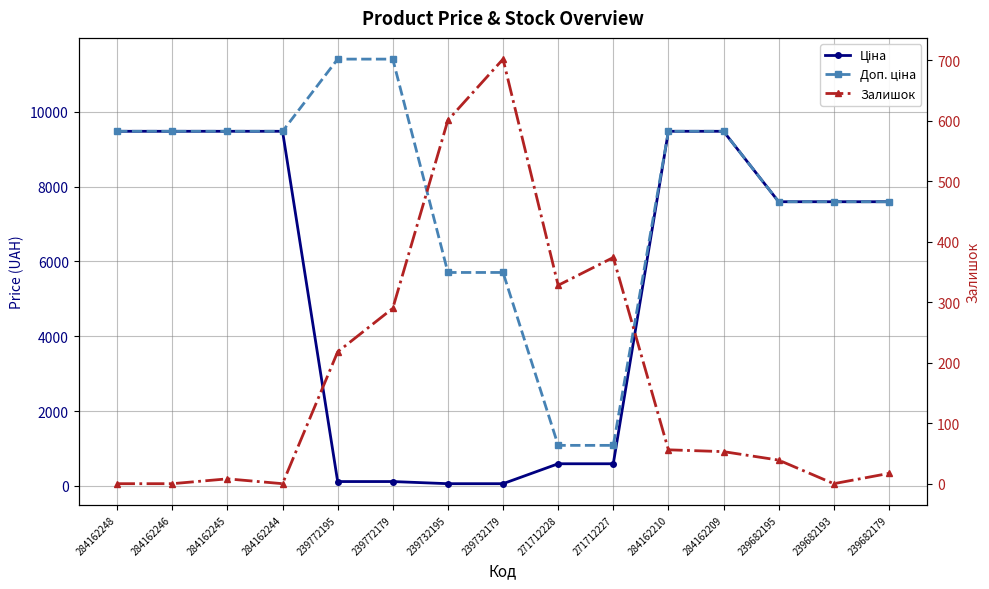

True or false: Залишок has more than 0 interior local peaks.

True